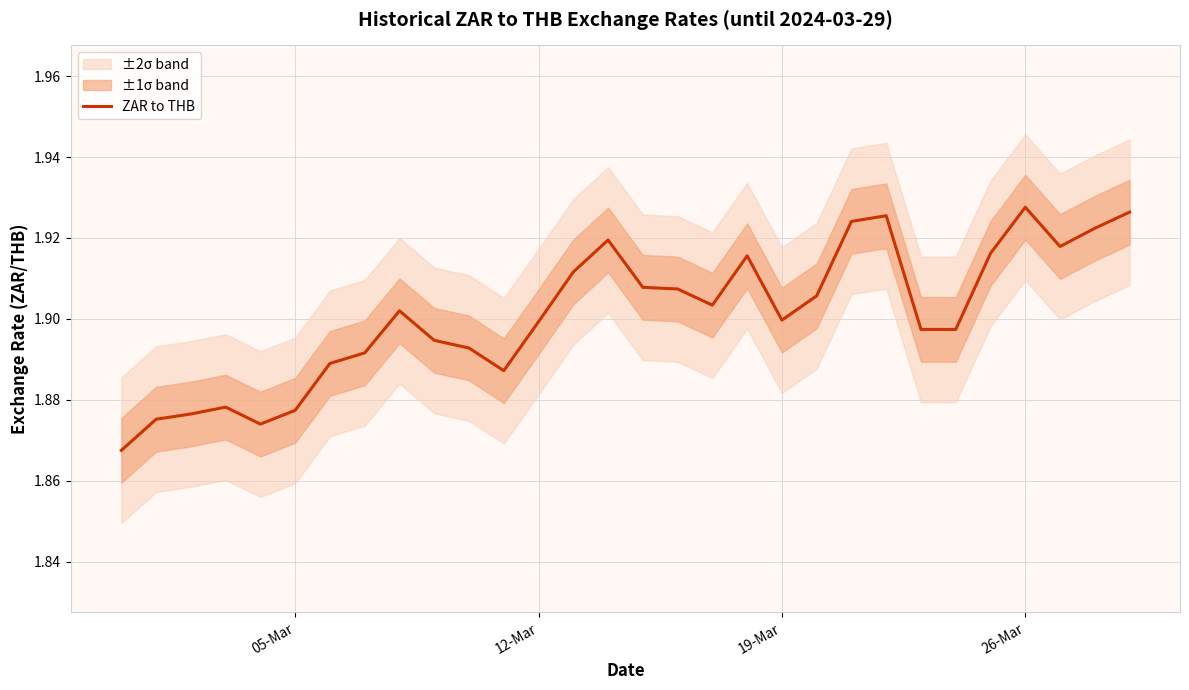

The ZAR to THB series shows 2.8 at 19-Mar. True or false?

False